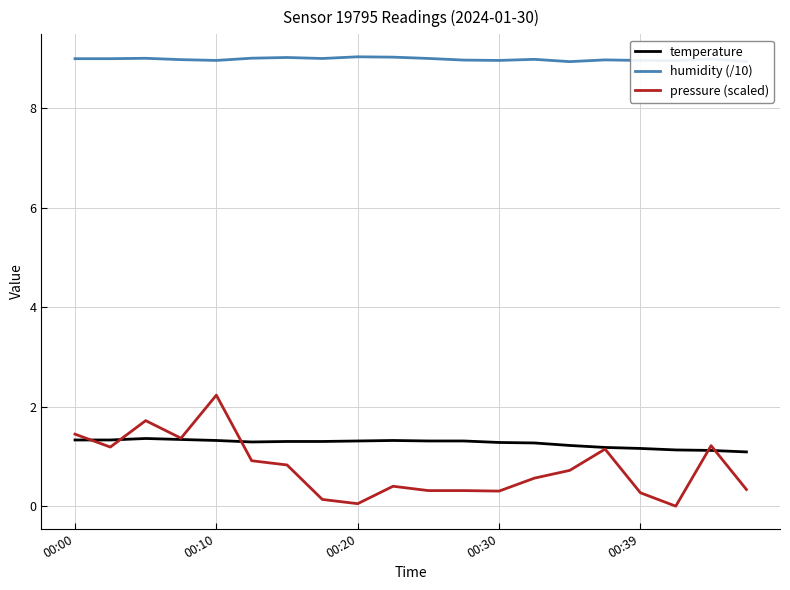

What is the difference between the second highest and second lowest values in the temperature series?

0.2